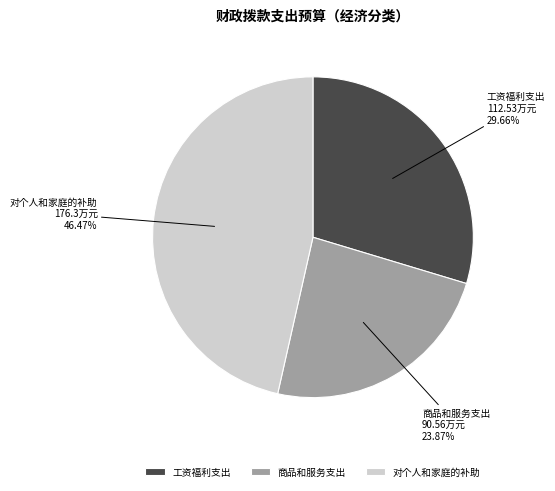

What is the largest slice in the pie chart?

对个人和家庭的补助